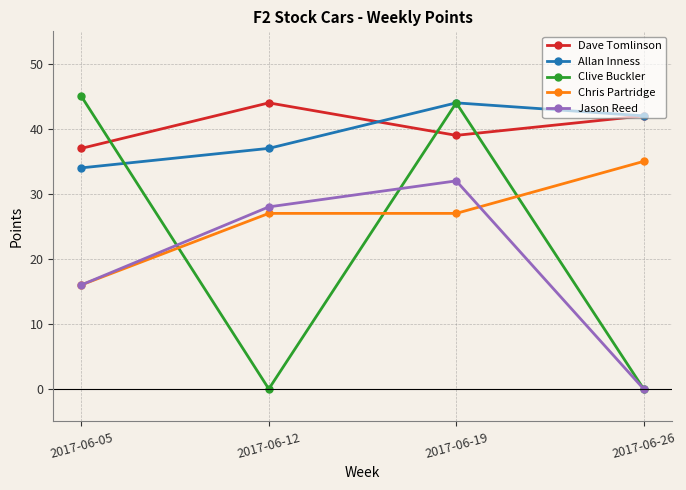

Reading left to right, extract all data points from this chart.

Dave Tomlinson: 2017-06-05=37	2017-06-12=44	2017-06-19=39	2017-06-26=42
Allan Inness: 2017-06-05=34	2017-06-12=37	2017-06-19=44	2017-06-26=42
Clive Buckler: 2017-06-05=45	2017-06-12=0	2017-06-19=44	2017-06-26=0
Chris Partridge: 2017-06-05=16	2017-06-12=27	2017-06-19=27	2017-06-26=35
Jason Reed: 2017-06-05=16	2017-06-12=28	2017-06-19=32	2017-06-26=0